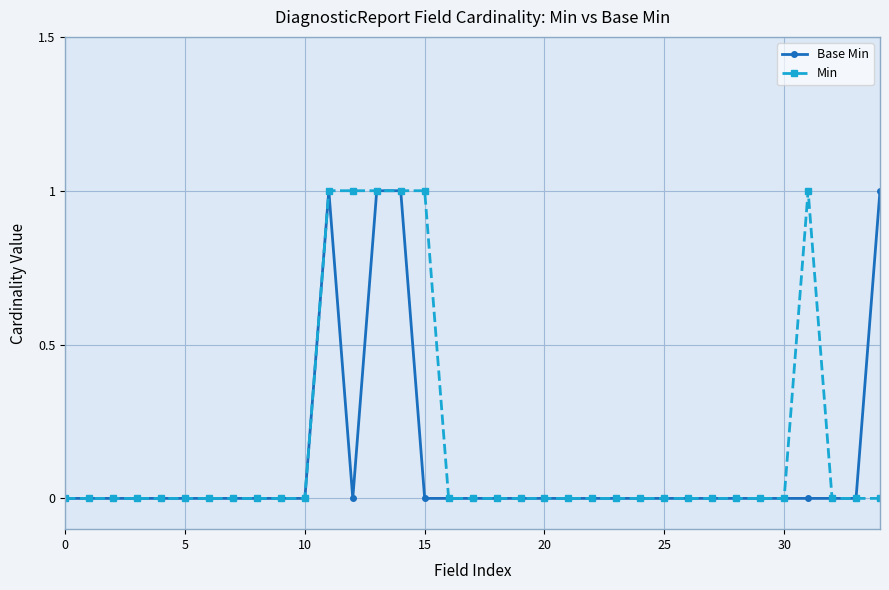

True or false: Min has more than 0 interior local peaks.

True